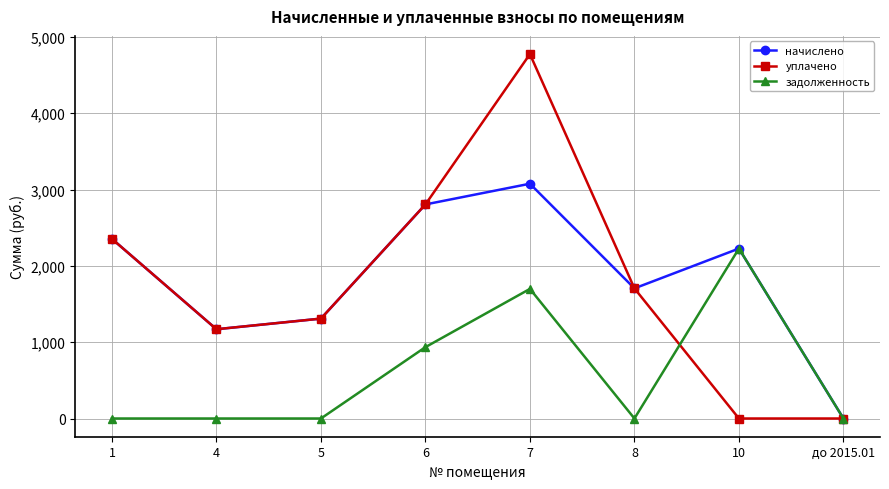

How many lines are shown in the chart?

3